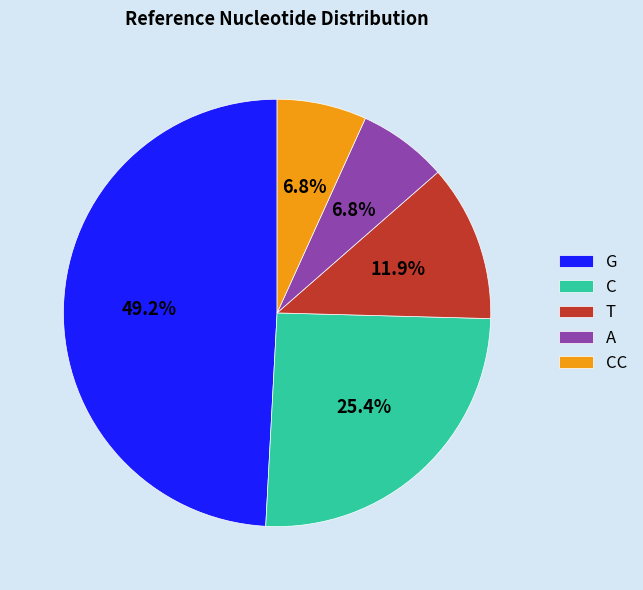

How much of the chart is everything except A?

93.2%